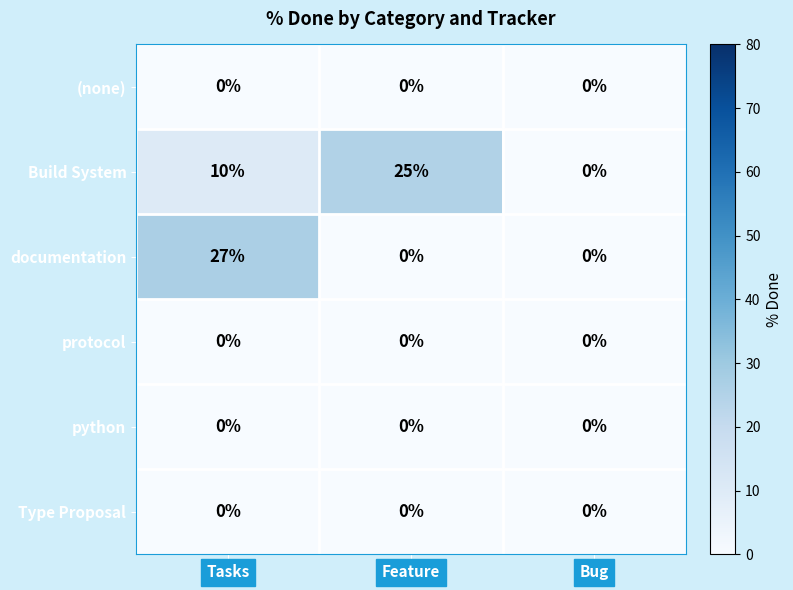

Which series has the largest total across all categories?

Build System